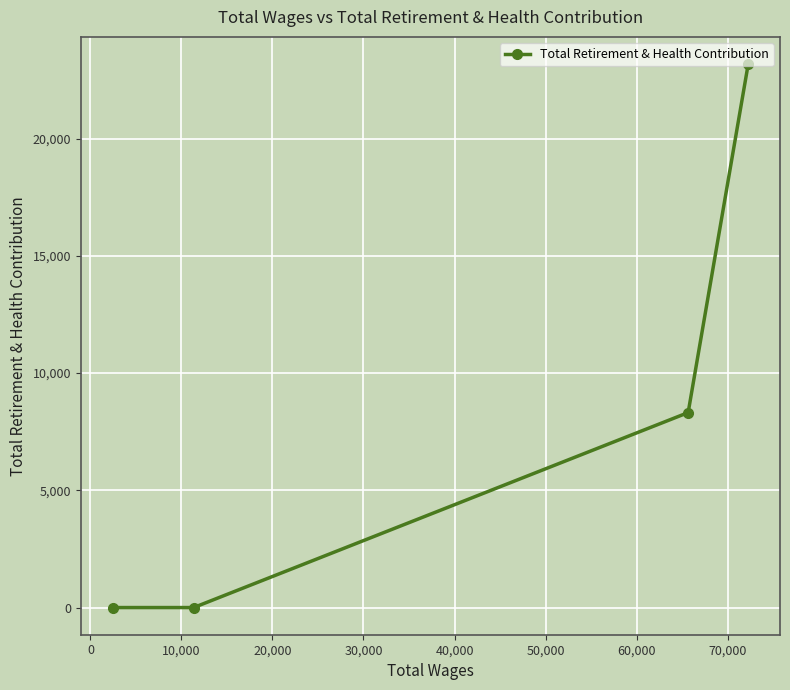

What is the greatest value displayed?

23174